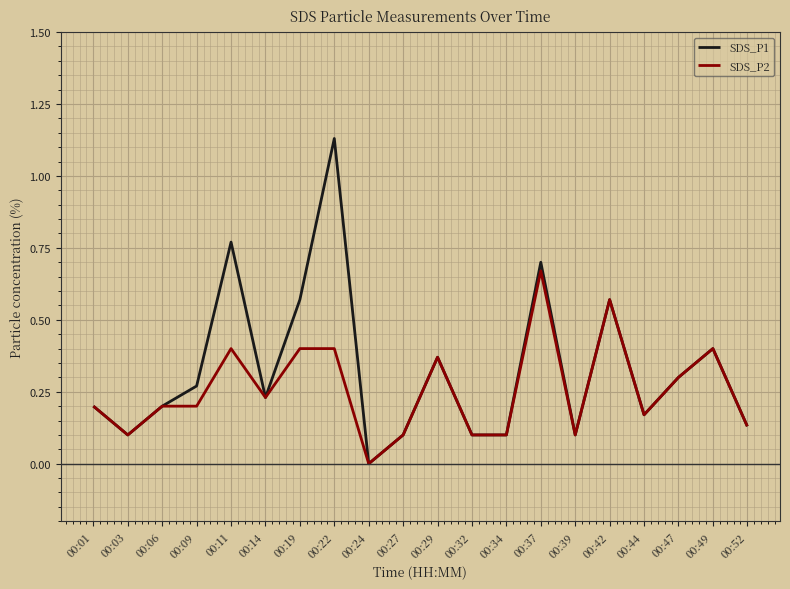

Which category has the highest value across all series?

00:22